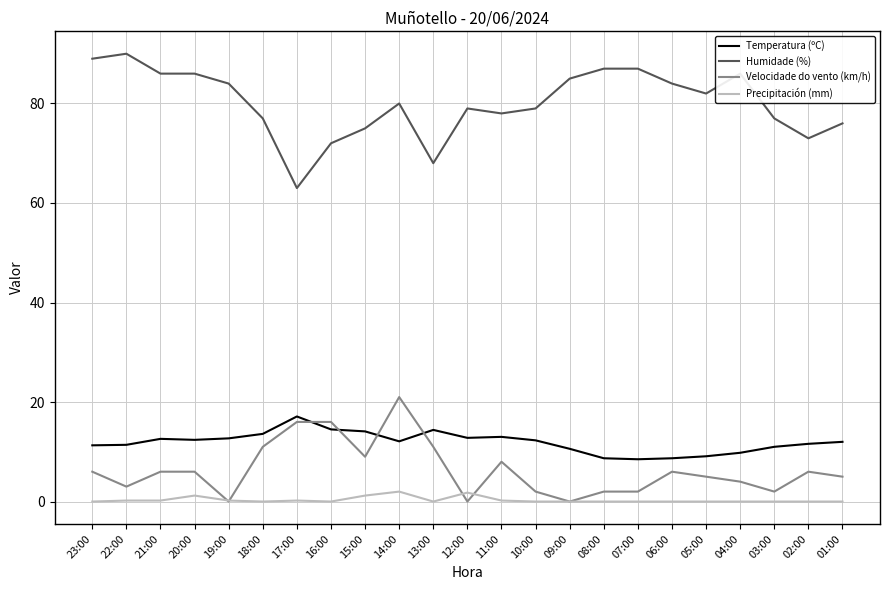

At 01:00, list the series in order from smallest to largest.

Precipitación (mm), Velocidade do vento (km/h), Temperatura (ºC), Humidade (%)